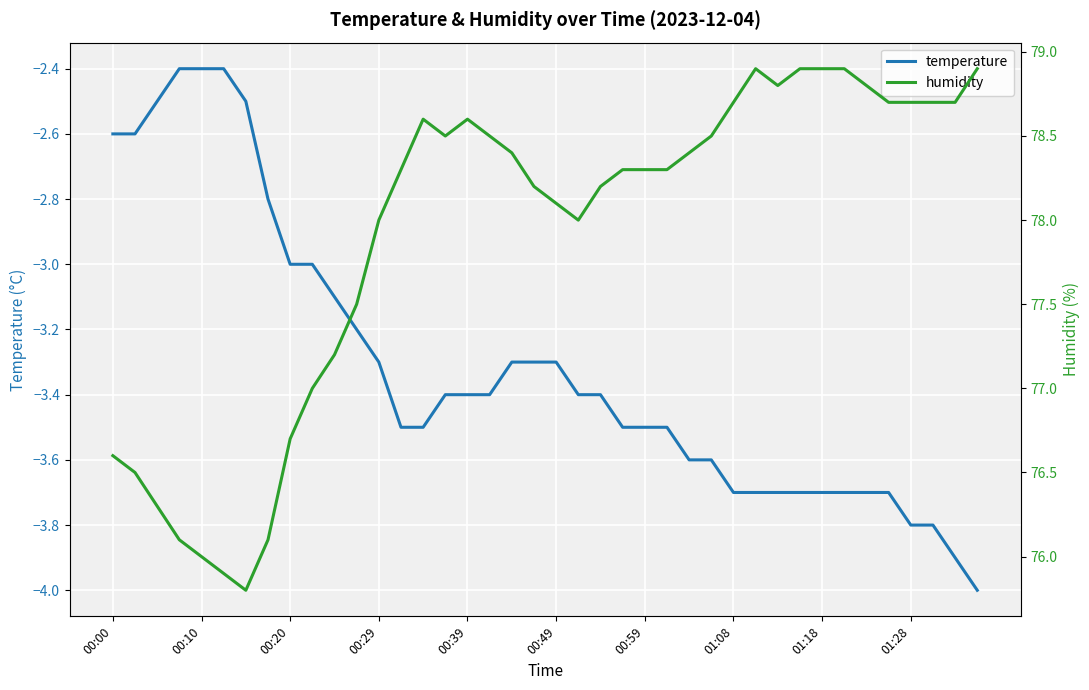

True or false: temperature has a value of -3.8 at 01:28.

True